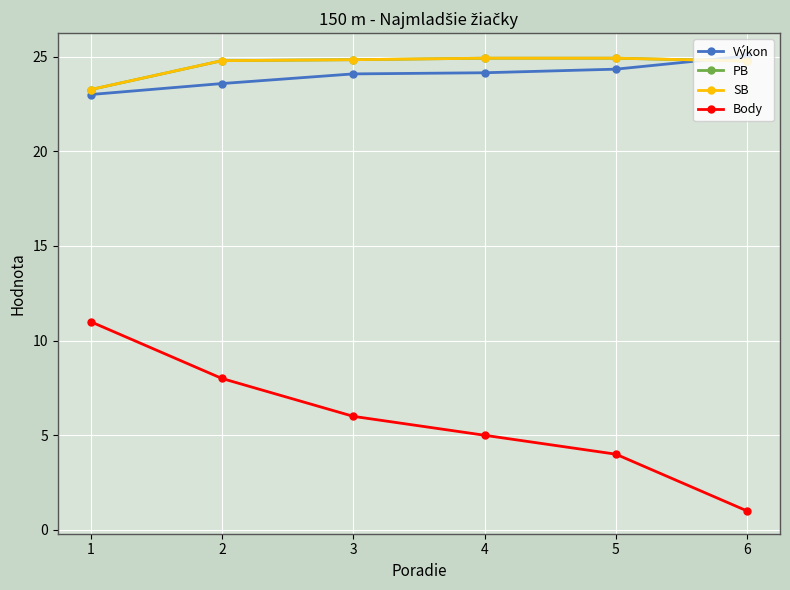

Reading left to right, extract all data points from this chart.

Výkon: 1=23.0	2=23.6	3=24.1	4=24.1	5=24.3	6=25.0
PB: 1=23.3	2=24.8	3=24.8	4=24.9	5=24.9	6=24.8
SB: 1=23.3	2=24.8	3=24.8	4=24.9	5=24.9	6=24.8
Body: 1=11.0	2=8.0	3=6.0	4=5.0	5=4.0	6=1.0